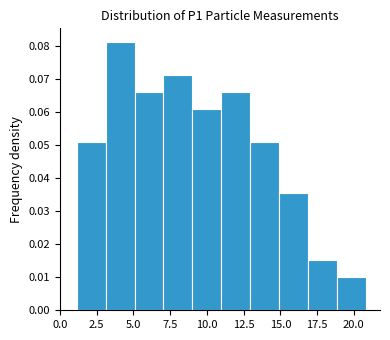

Read against the x-axis, roughly where is the centre of the tallest bar?

4.0